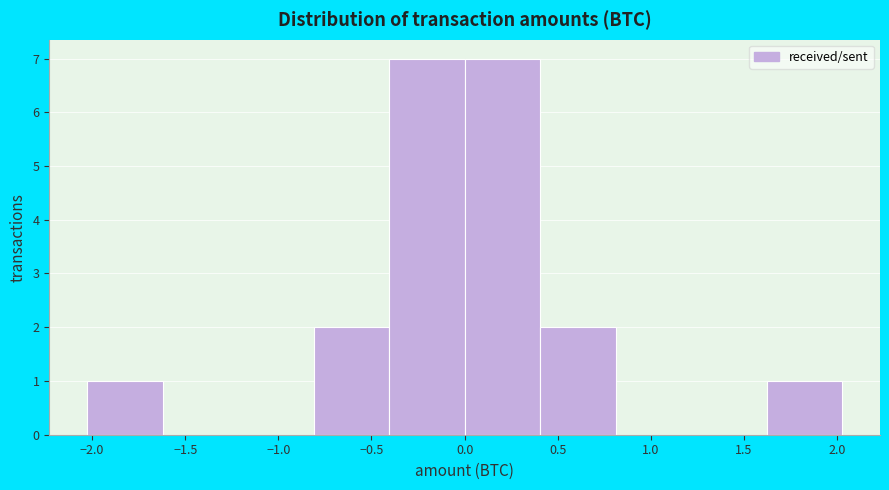

Reading left to right, list every bar in this chart as the range it spans on the x-axis followed by its height. Neither the bar edges nor the heights are printed on the chart, so give them approximately, as read against the axes.

-2.05 to -1.60: 1
-1.60 to -1.20: 0
-1.20 to -0.80: 0
-0.80 to -0.40: 2
-0.40 to 0.00: 7
0.00 to 0.40: 7
0.40 to 0.80: 2
0.80 to 1.20: 0
1.20 to 1.60: 0
1.60 to 2.05: 1